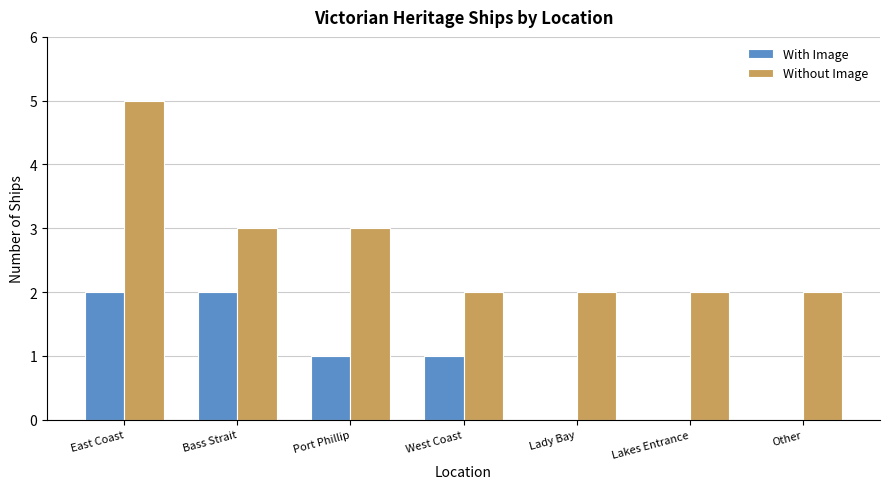

Which category has the highest value in the Without Image series?

East Coast